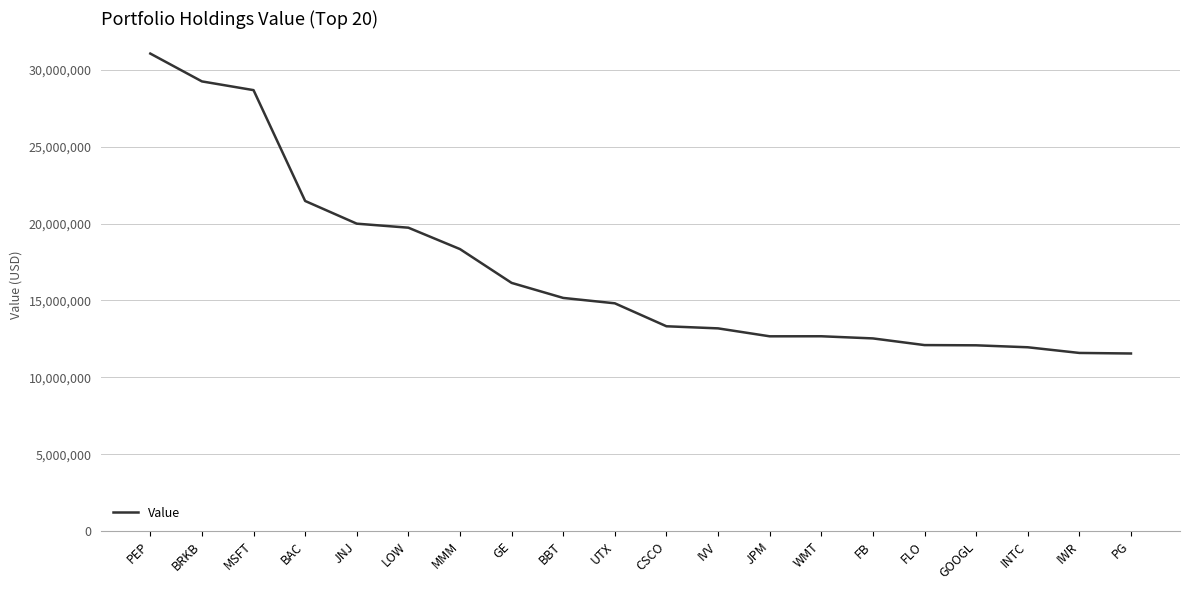

How many lines are shown in the chart?

1